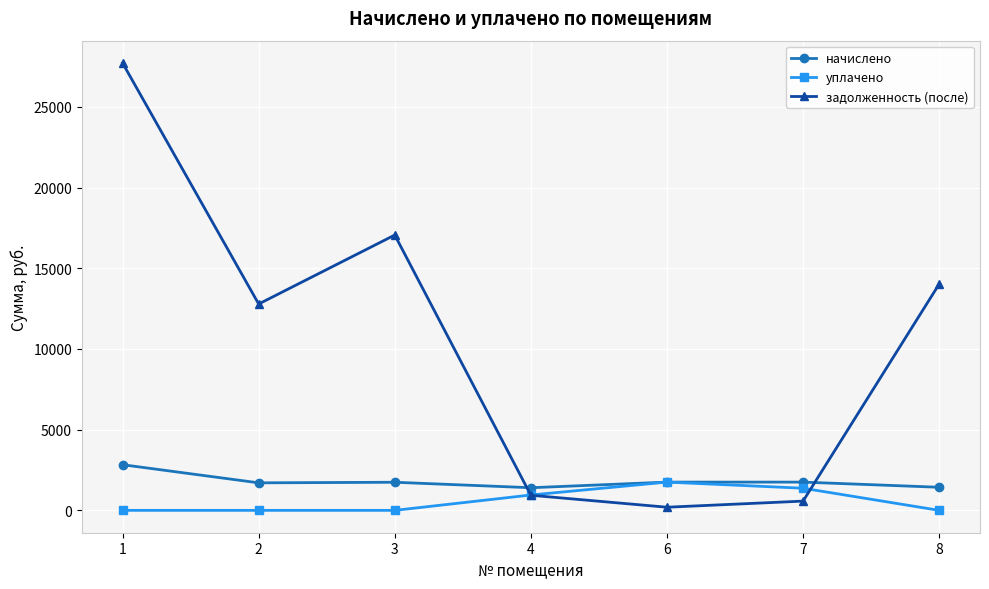

How many series are shown in this chart?

3